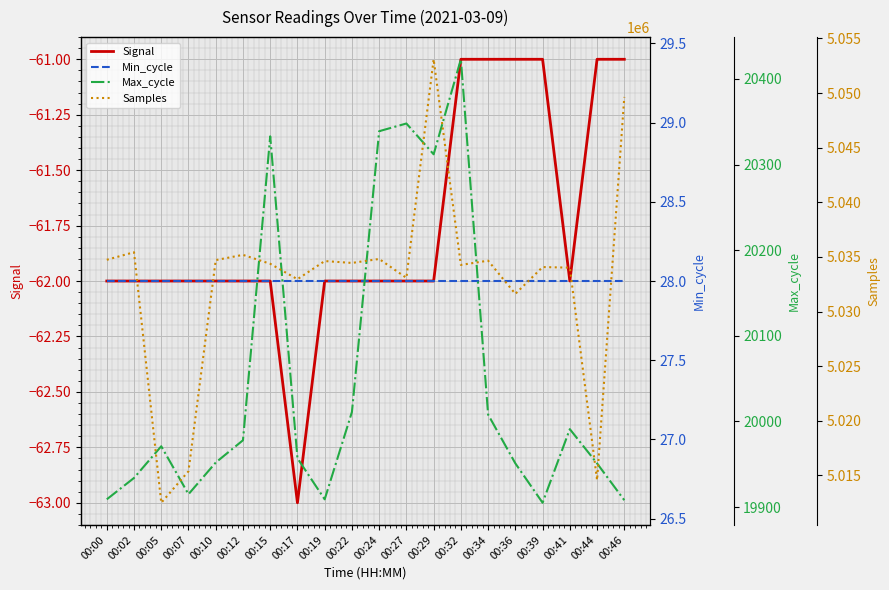

True or false: Signal has more than 0 interior local peaks.

False